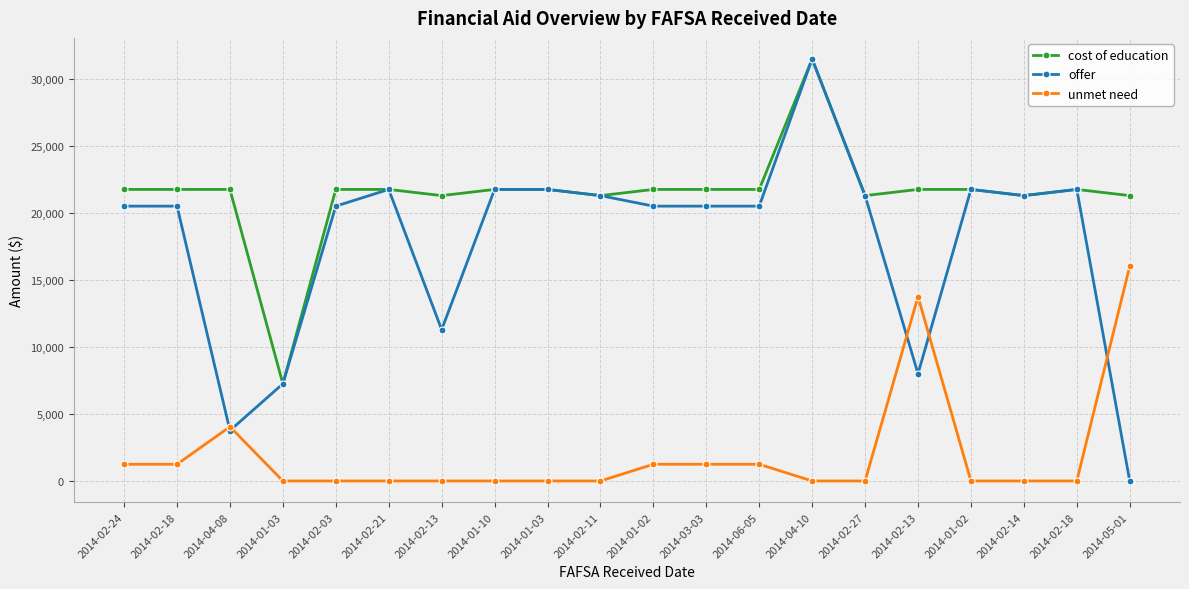

What is the difference between the second highest and minimum values in the unmet need series?

13747